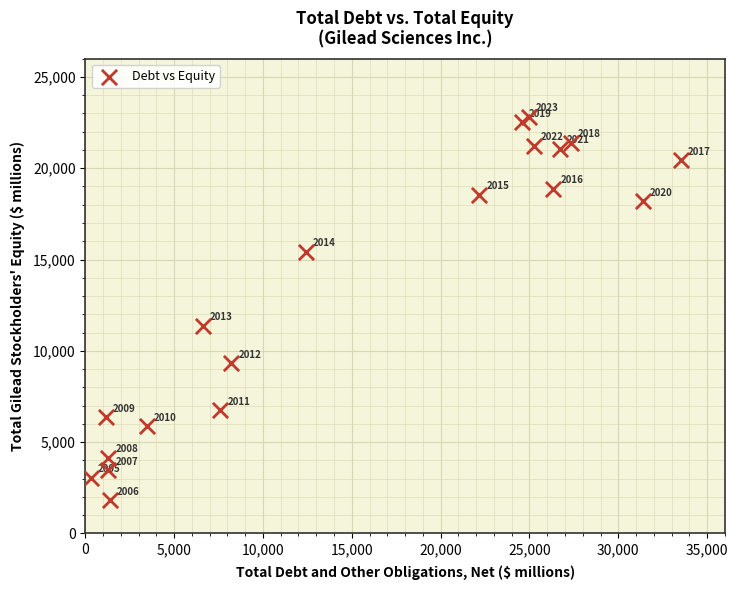

What is the range of Y values (max minus min)?

21017